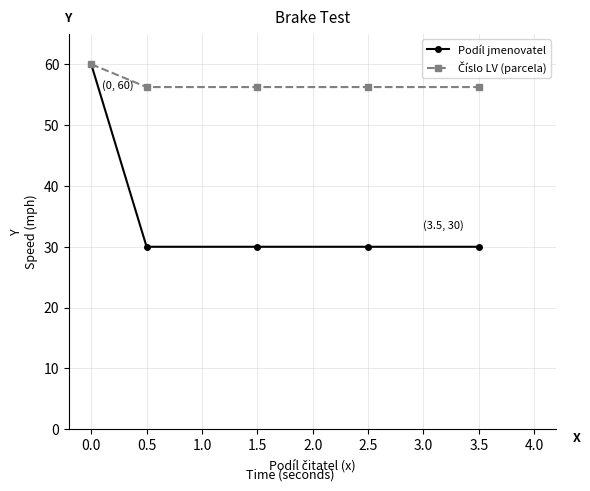

The Podíl jmenovatel series shows 30.0 at 1.5. True or false?

True